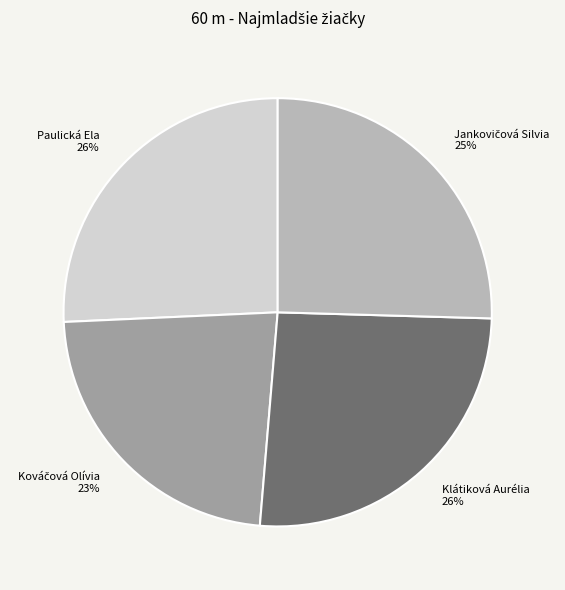

Approximately how many times larger is the value at Paulická Ela compared to Klátiková Aurélia?

1.0